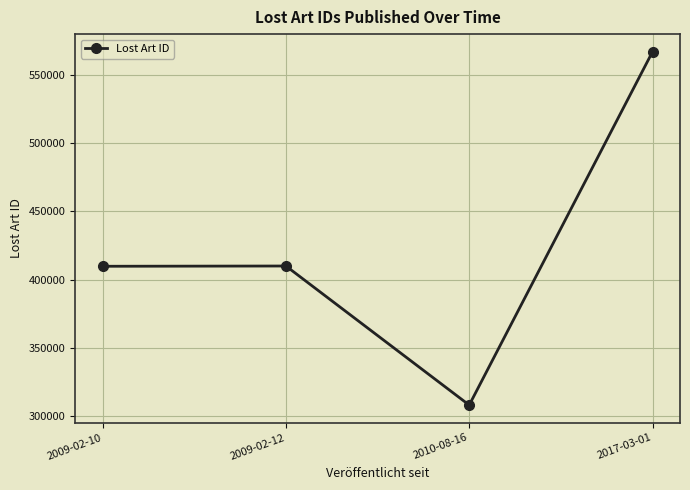

Which category has the lowest value across all series?

2010-08-16